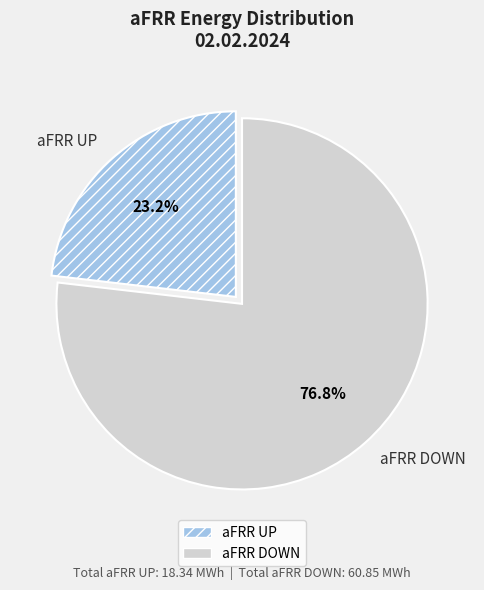

What is the ratio of the value at aFRR UP to the value at aFRR DOWN?

0.3